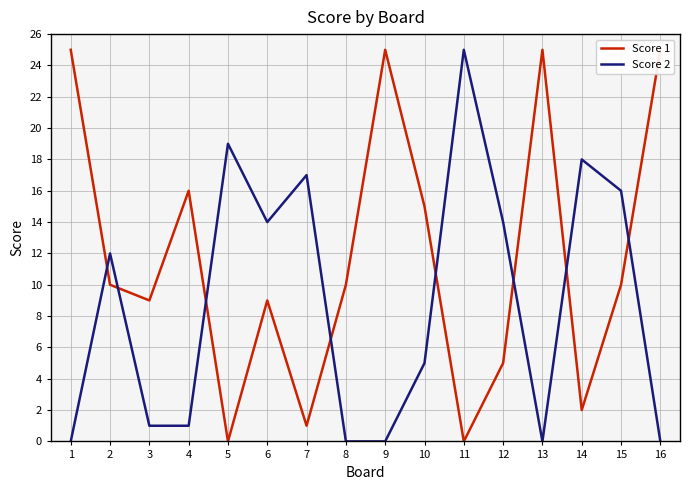

At which label does Score 1 reach its minimum?

5